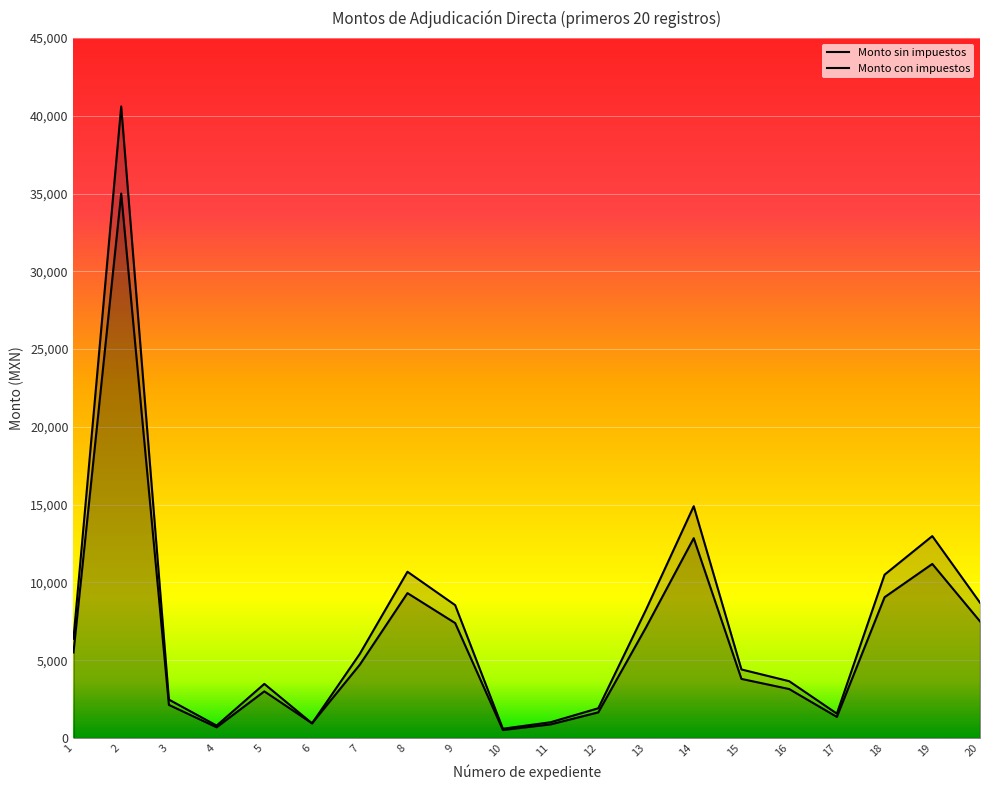

In Monto sin impuestos, how many points are lower than both neighbors (excluding endpoints)?

4